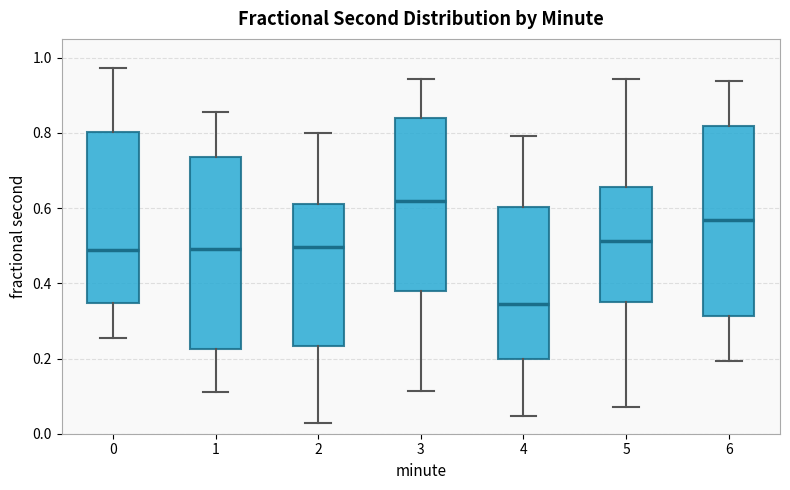

Where is the lower edge of the box at x = 0 on the y-axis? The values are not printed on the chart, so give them approximately, as read against the axis.

0.34